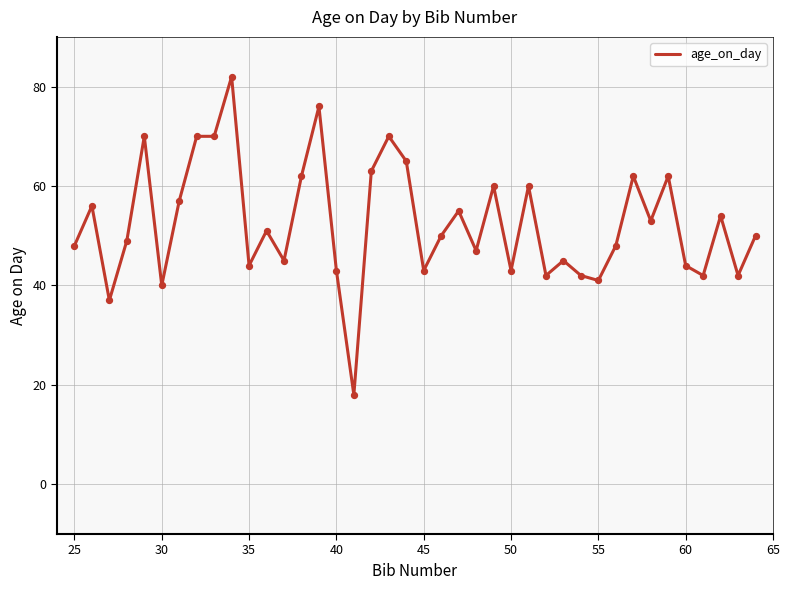

What is the maximum value shown in the chart?

82